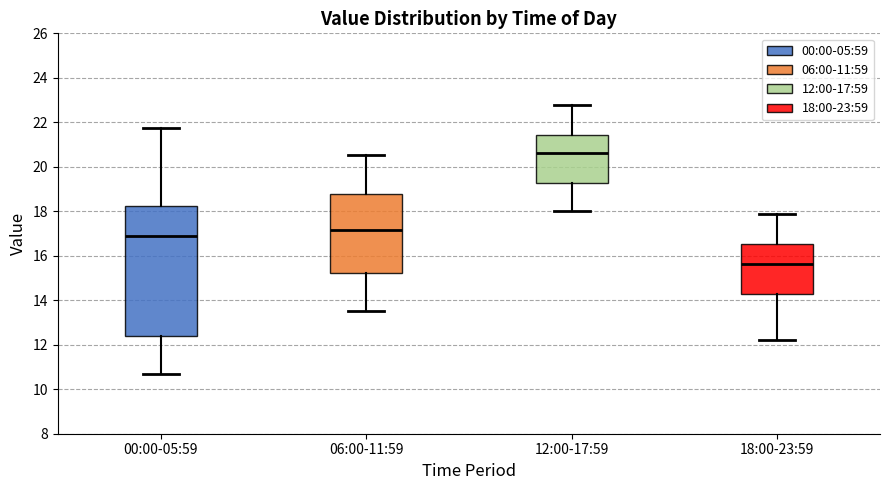

Comparing the boxes themselves (not the whiskers), which one is the tallest?

00:00-05:59